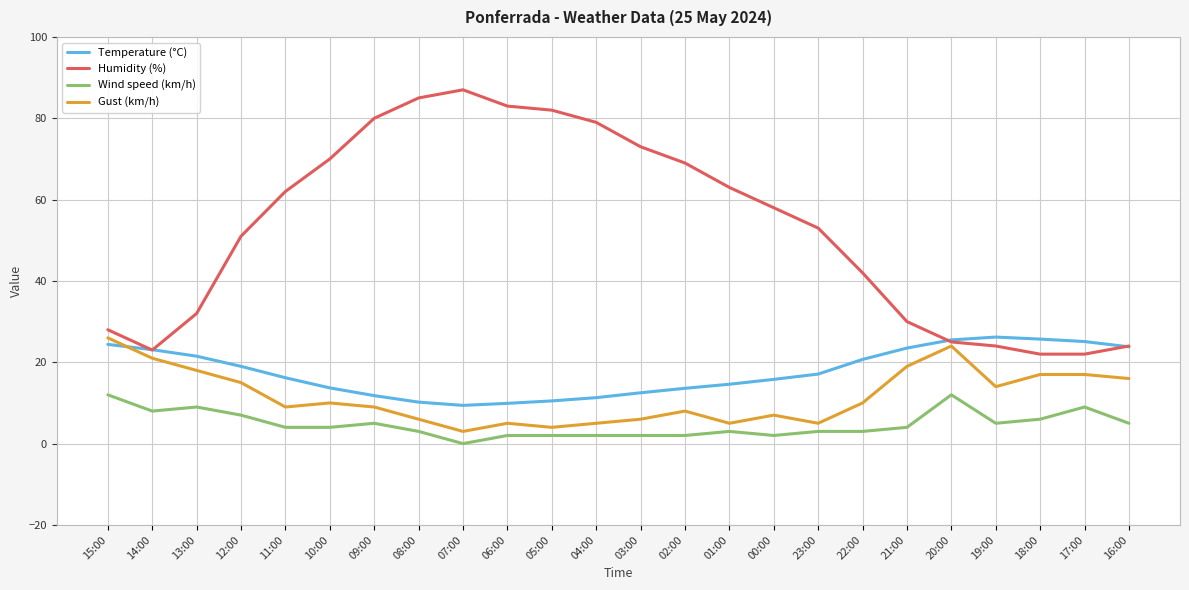

Is it true that Wind speed (km/h) equals 4.0 at 10:00?

True